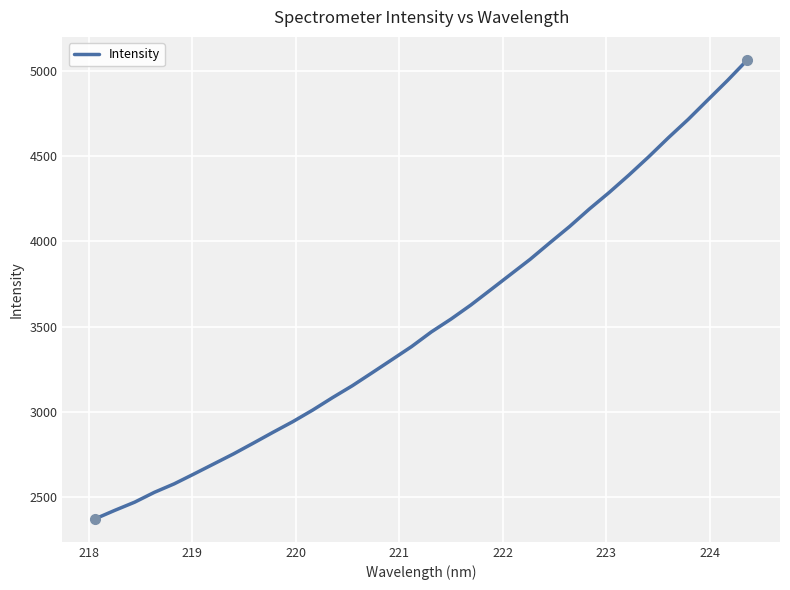

What is the smallest value displayed?

2373.3